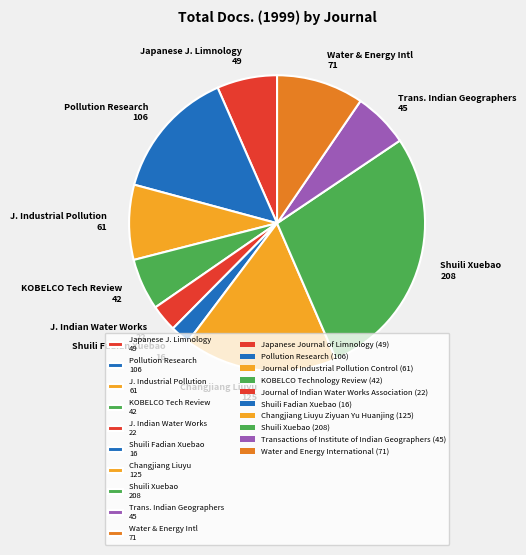

Approximately how many times larger is the value at Water & Energy Intl 71 compared to Shuili Xuebao 208?

0.3